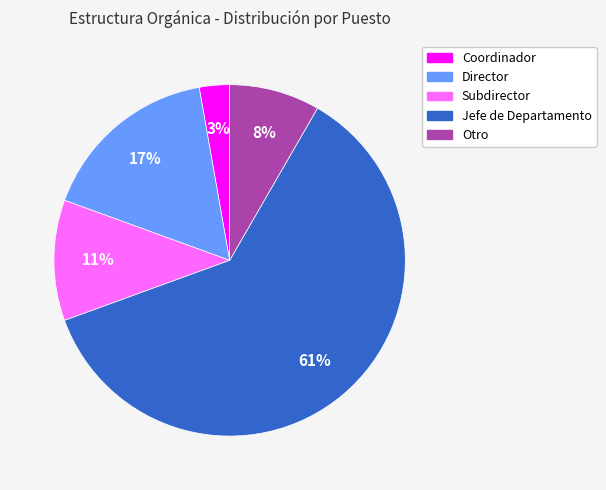

The Otro slice represents 8% of the pie. True or false?

True